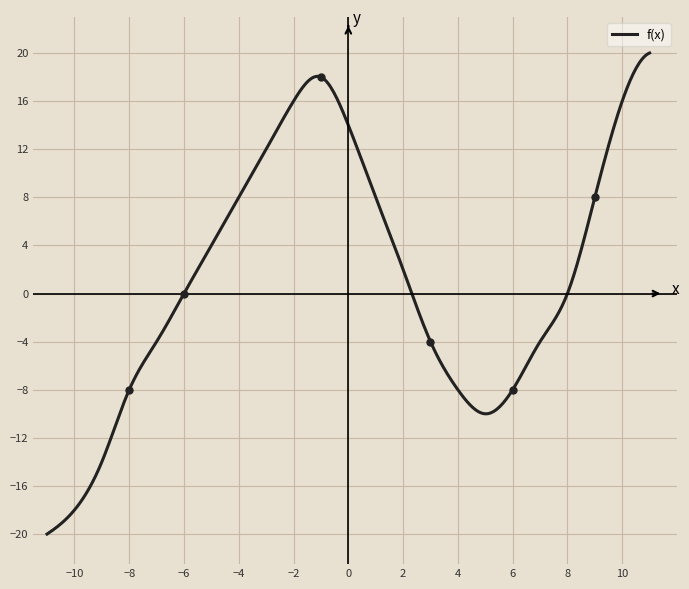

How many negative values are there?

10